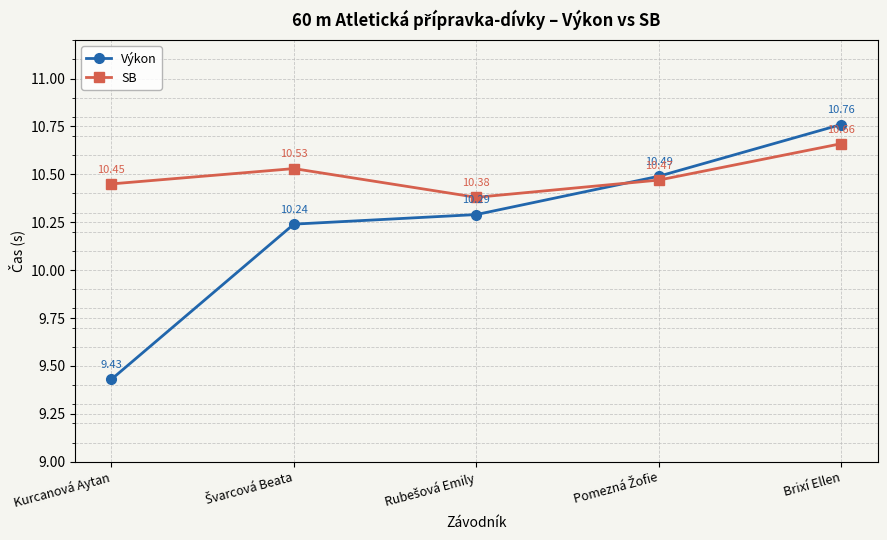

What is the label of the 1st point from the right?

Brixí Ellen